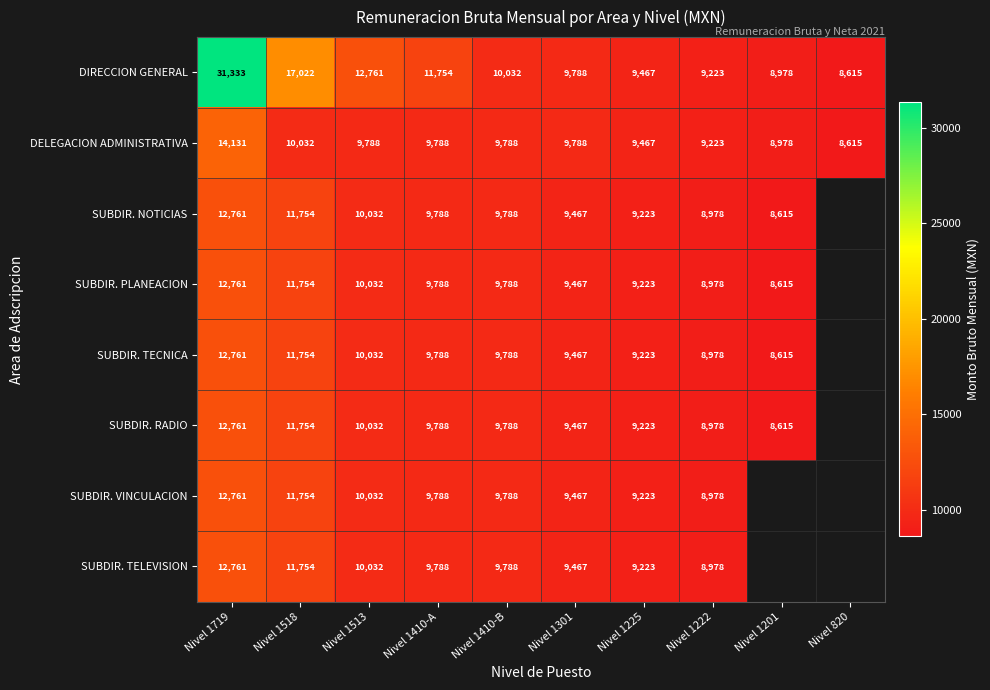

True or false: SUBDIR. TECNICA has a value of 9787.8 at Nivel 1410-A.

True